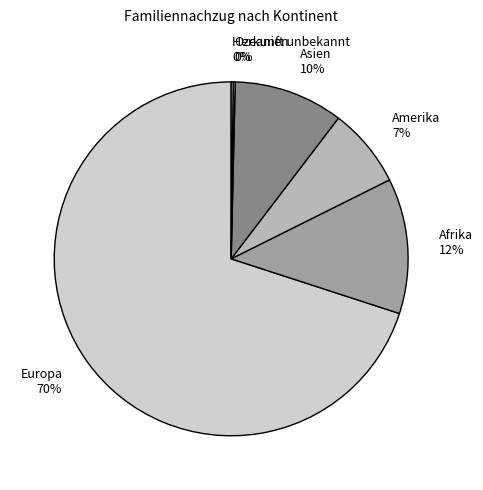

Between Asien 10% and Europa 70%, which is larger?

Europa 70%